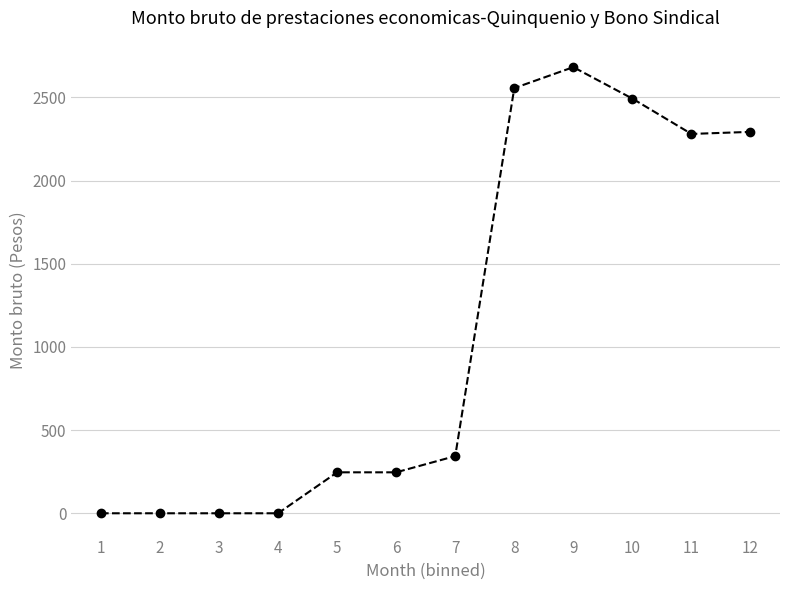

What is the average value?

1094.9